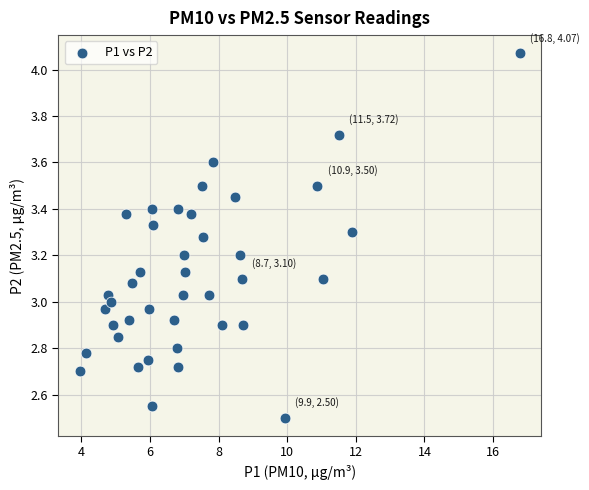

What is the range of X values (max minus min)?

12.8